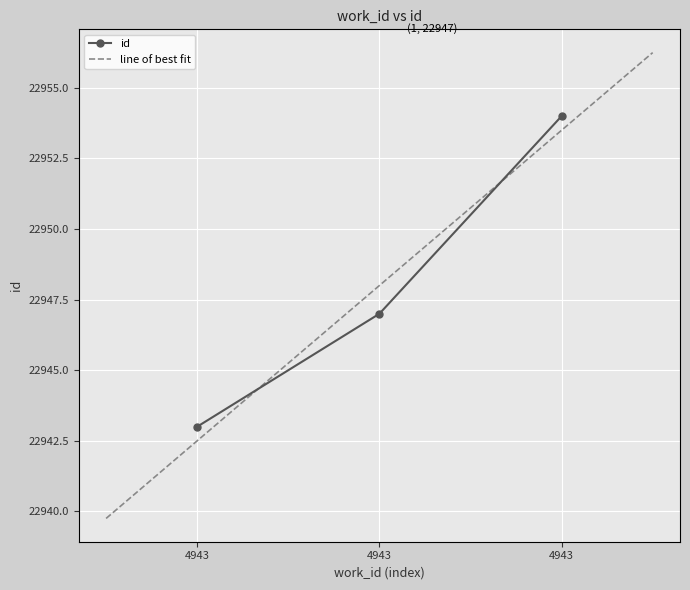

At which label is the value closest to 22948?

4943